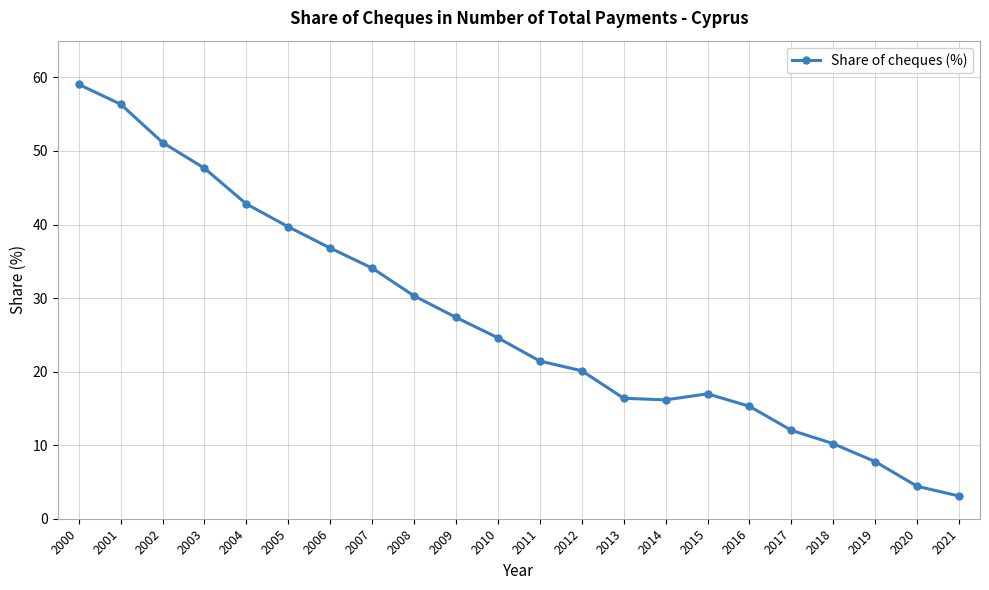

At which label is the value closest to 31?

2008